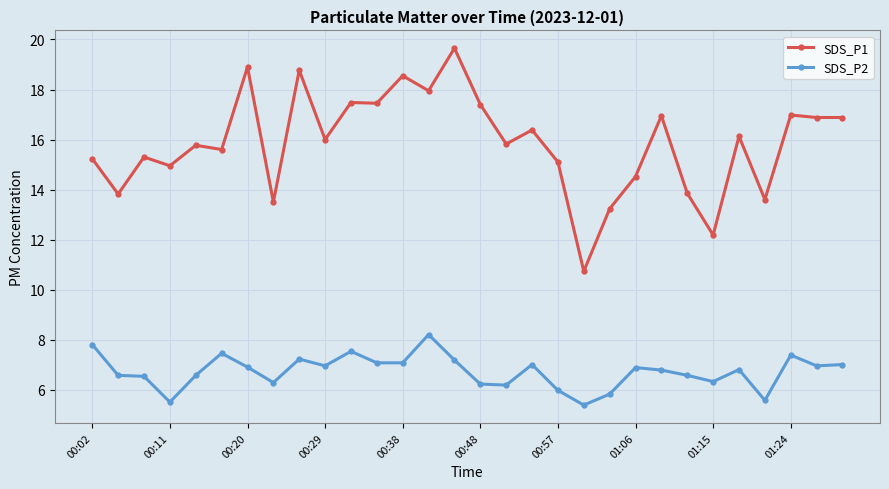

What is the minimum value for SDS_P1?

10.7